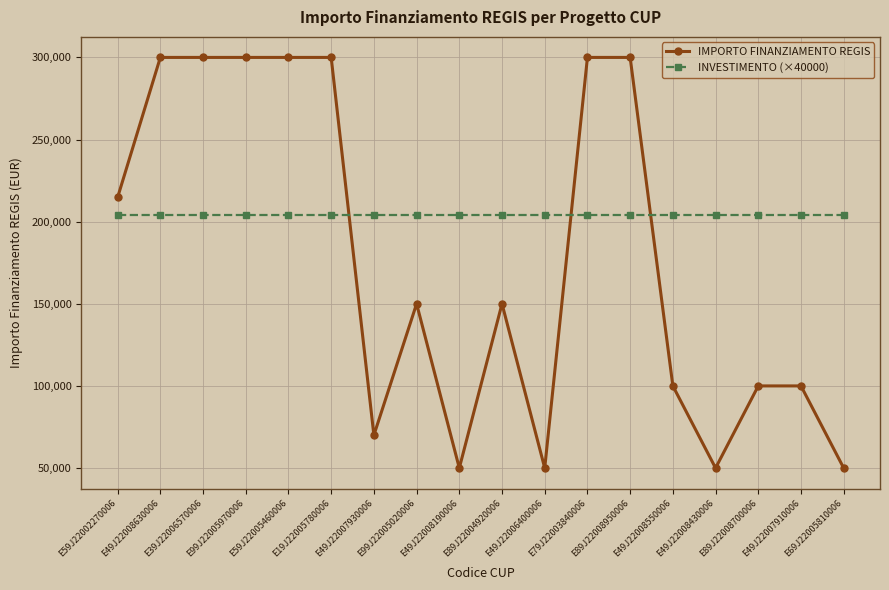

What is the highest value of the INVESTIMENTO (×40000) series?

204000